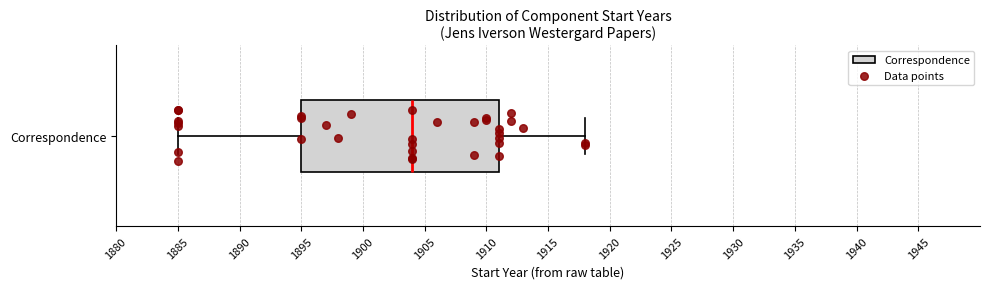

Read this box plot against the x-axis: the position of the median line, the range covered by the box, and the ends of both whiskers. The values are not printed on the chart, so give them approximately, as read against the axis.

median 1904, box 1895 to 1911, whiskers 1885 to 1918